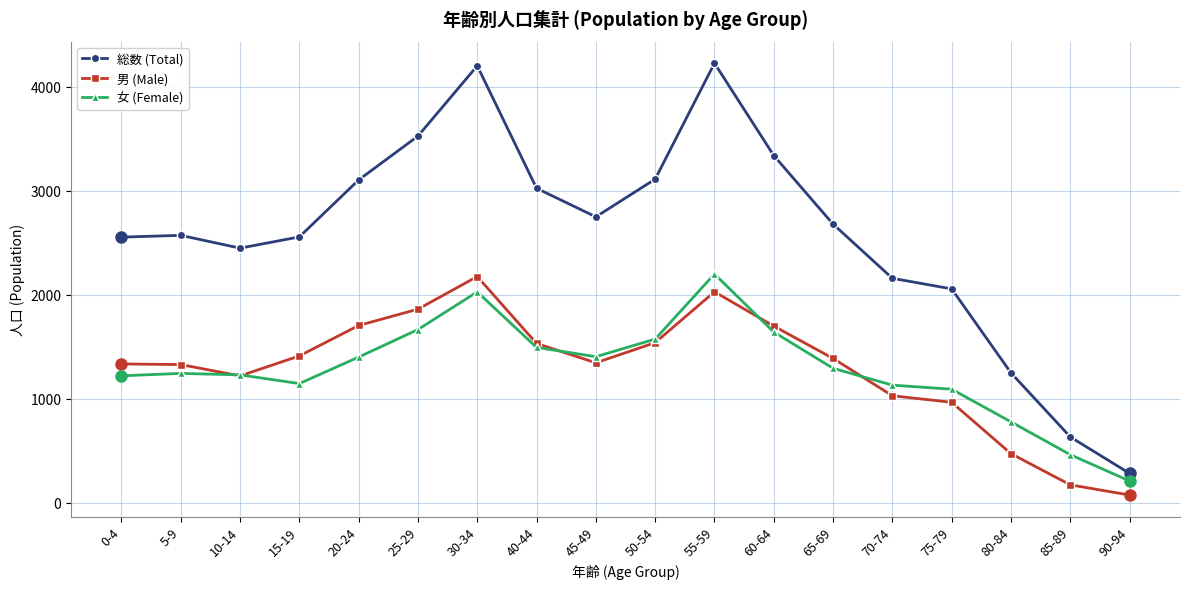

What is the difference between the highest and lowest values at 60-64?

1698